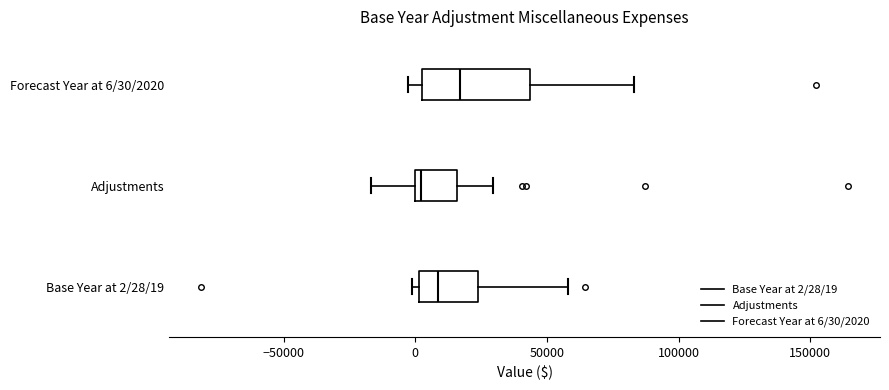

Which box has the furthest to the right median line?

Forecast Year at 6/30/2020